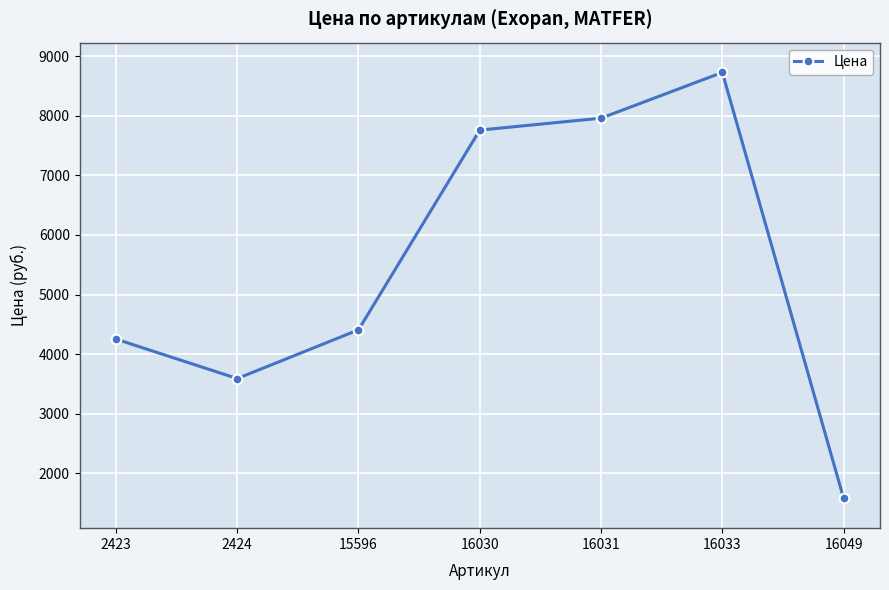

At which category does the data reach its first local peak?

16033